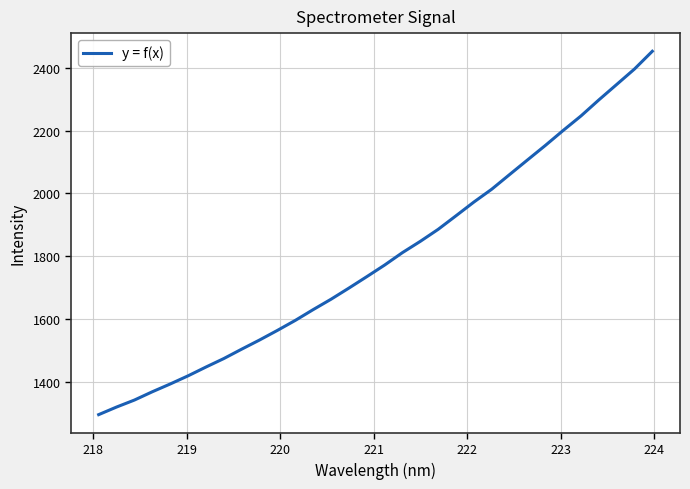

What is the sum of all values?

57473.1